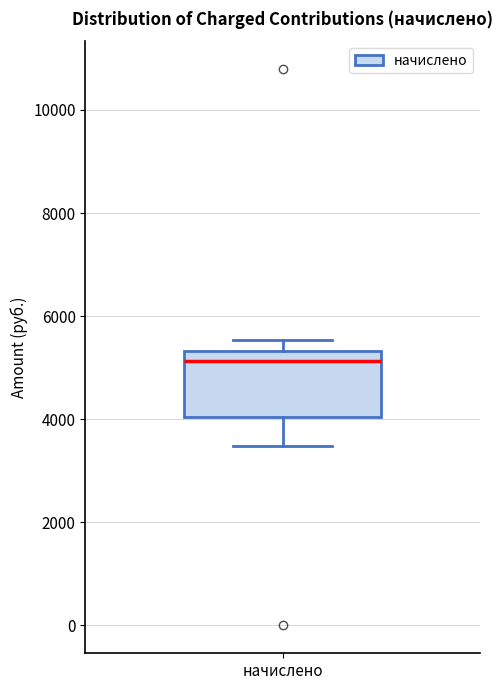

Where is the lower edge of the box for начислено on the y-axis? The values are not printed on the chart, so give them approximately, as read against the axis.

4000